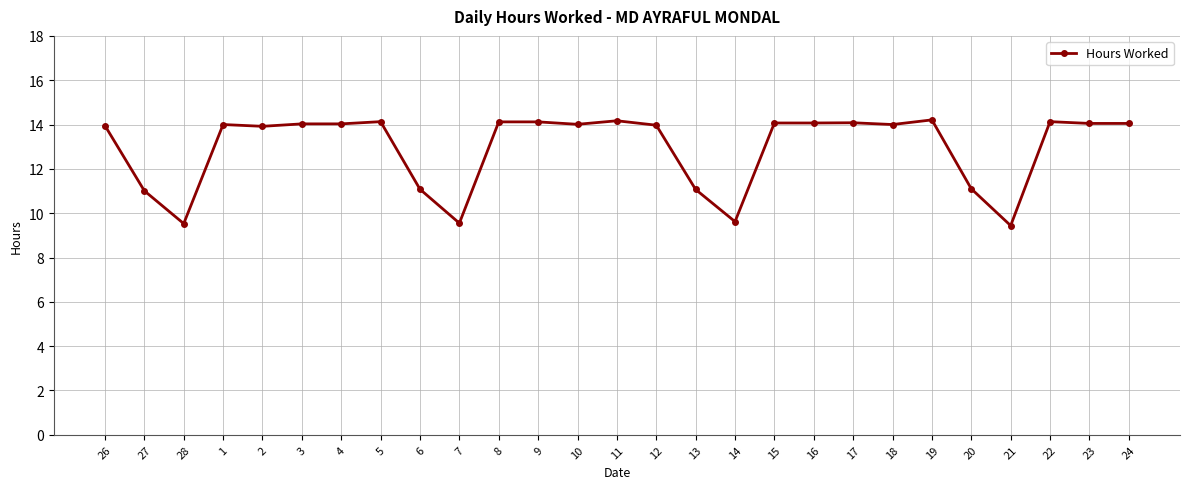

True or false: the data has more than 2 interior local peaks.

True